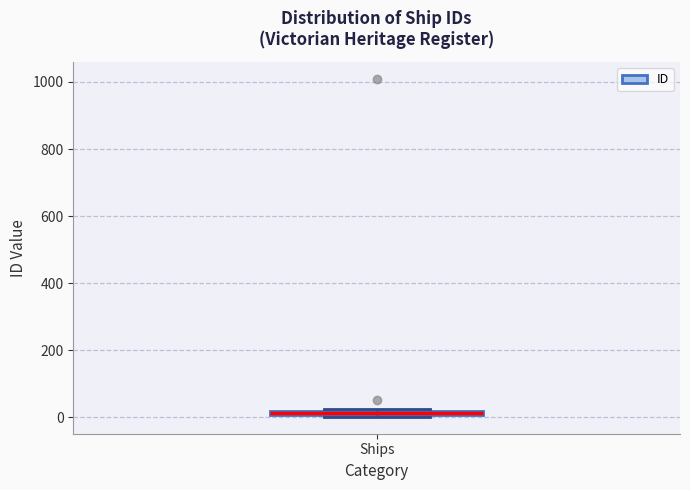

Where is the upper edge of the box for Ships on the y-axis? The values are not printed on the chart, so give them approximately, as read against the axis.

20